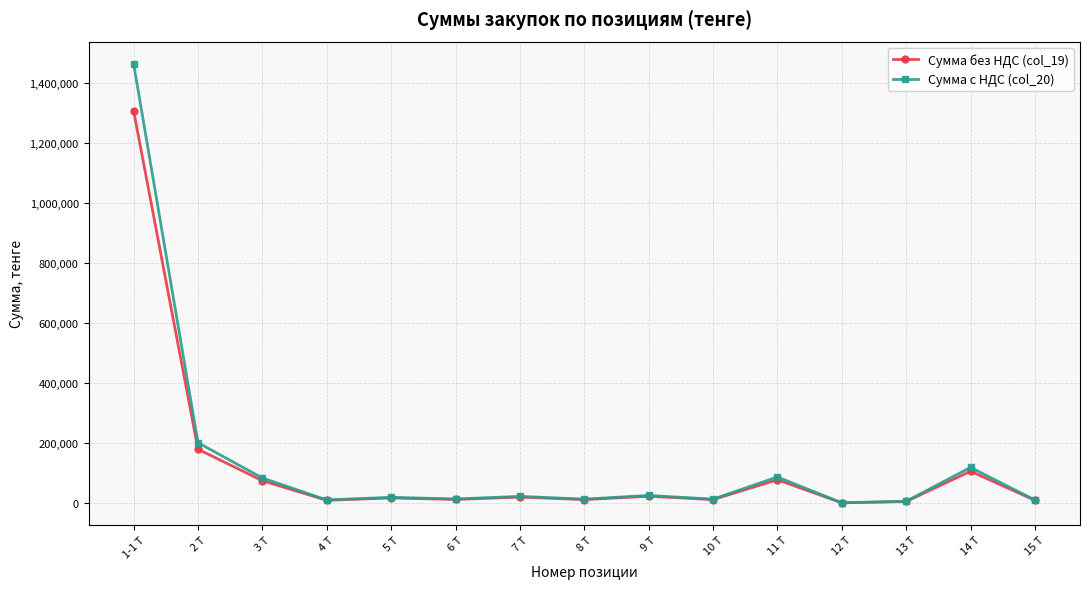

What is the total value across all series at 15 Т?

19717.1